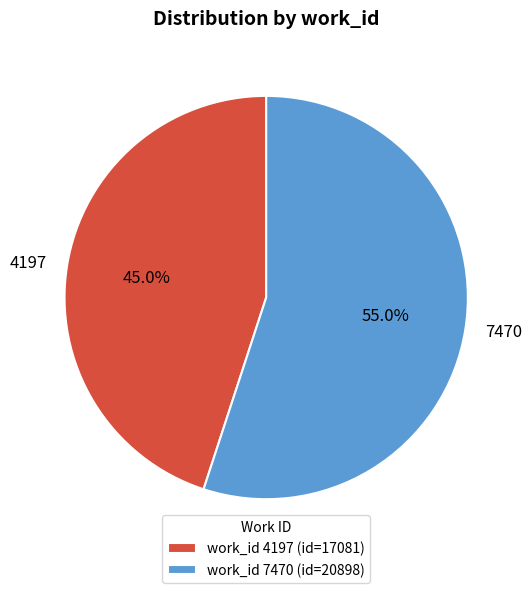

To the nearest percent, what is the average slice percentage?

50%